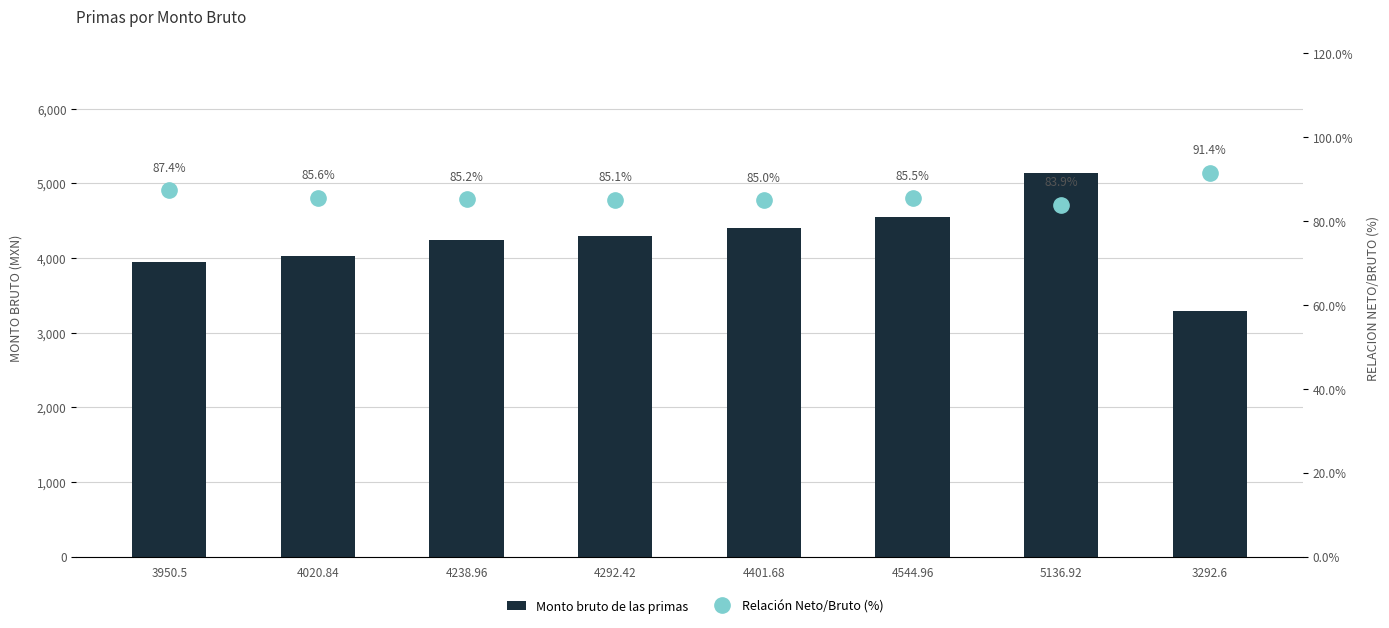

Which series has the largest total across all categories?

Monto bruto de las primas